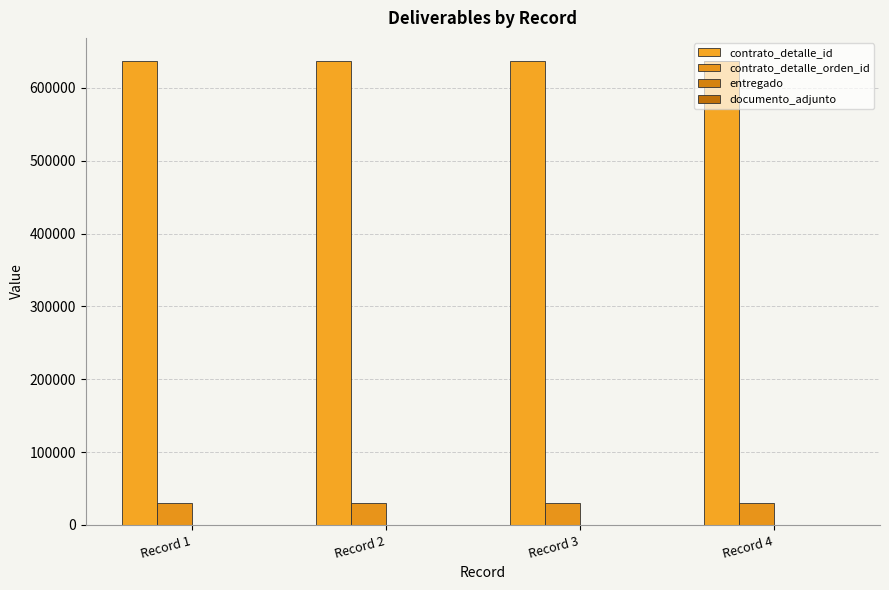

At which label does documento_adjunto reach its peak?

Record 1